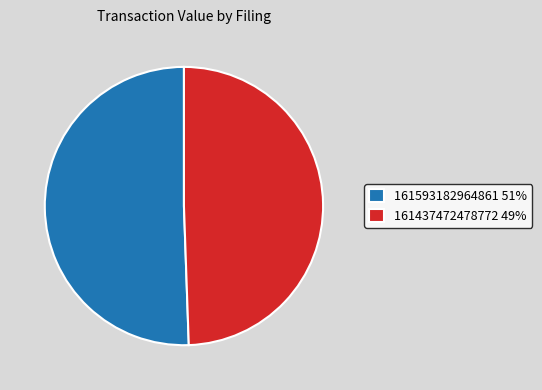

How many segments does this pie chart have?

2